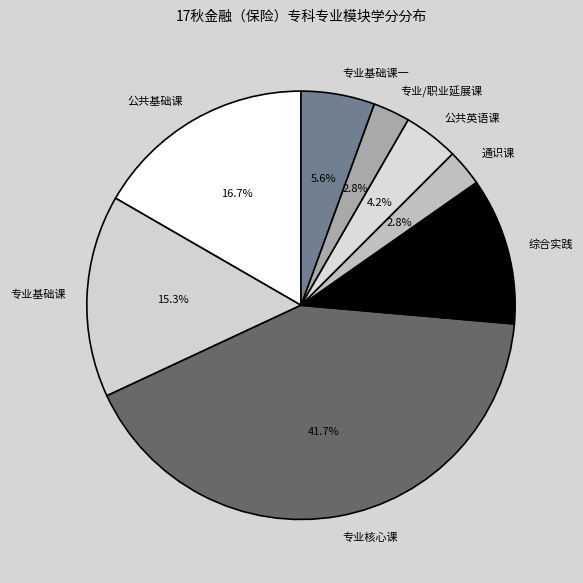

Is there any slice that represents more than half of the pie?

No